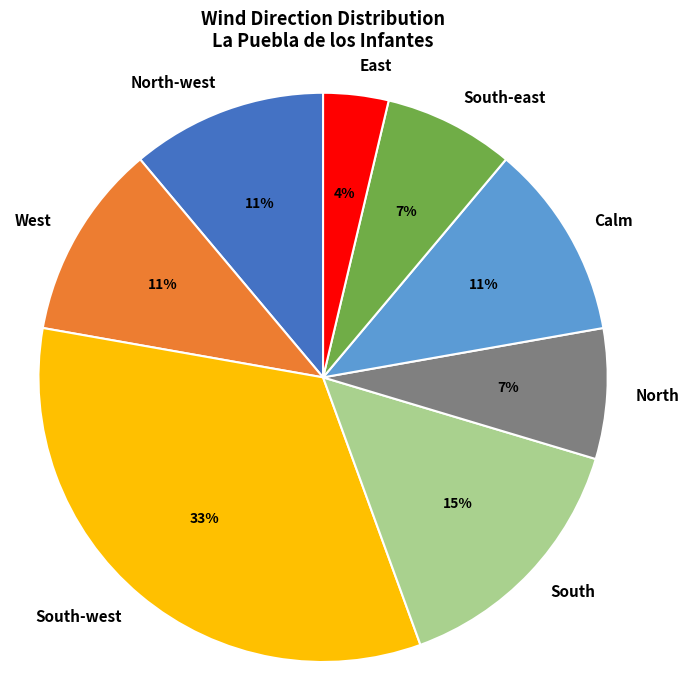

Which slice is the largest?

South-west